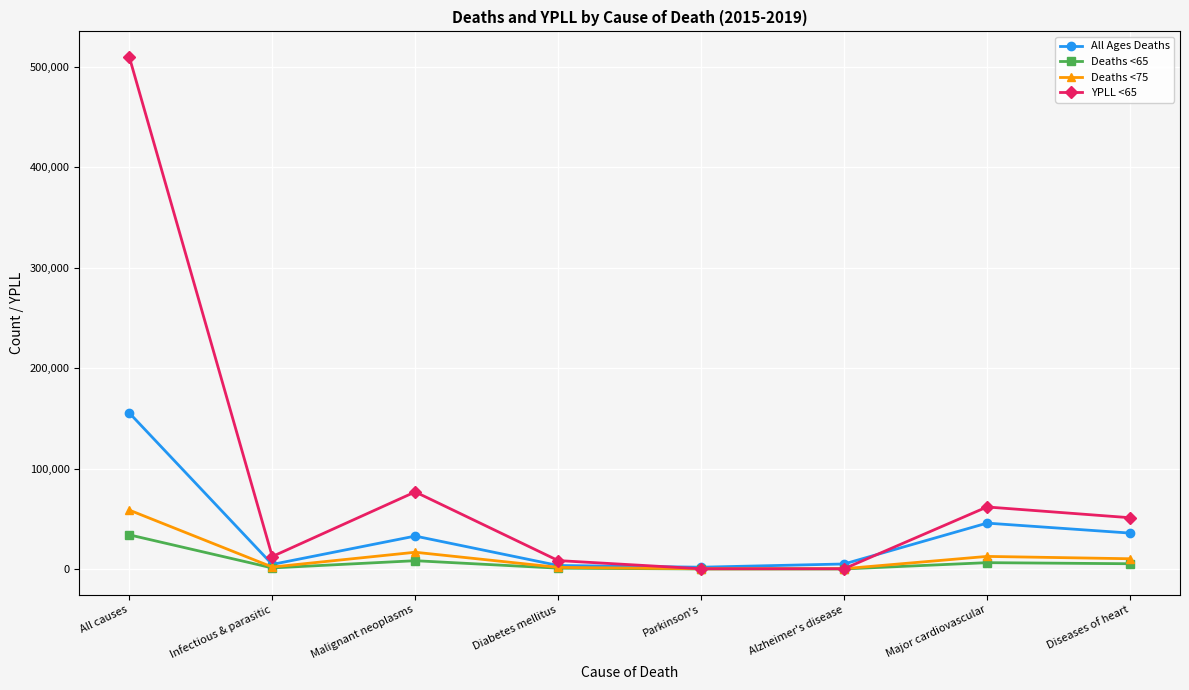

Is it true that Deaths <75 equals 16692 at Malignant neoplasms?

True